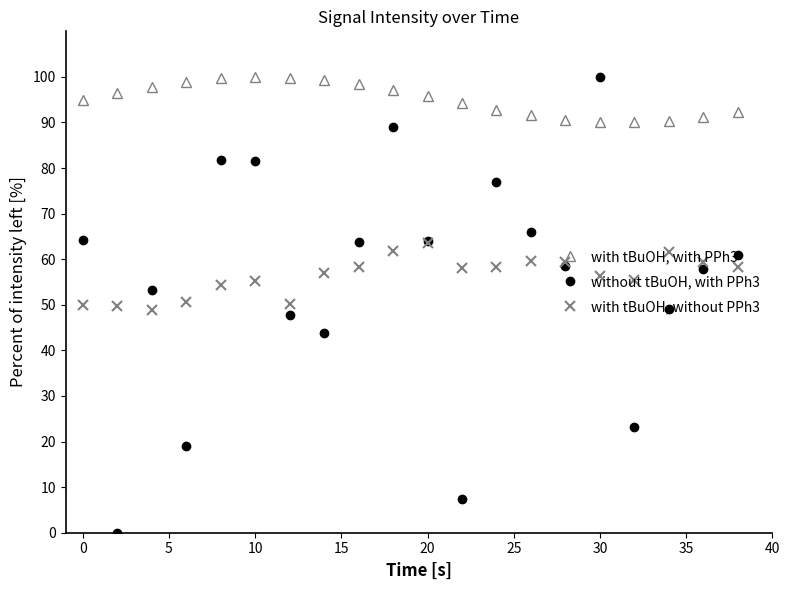

What is the highest value of the with tBuOH, with PPh3 series?

100.0